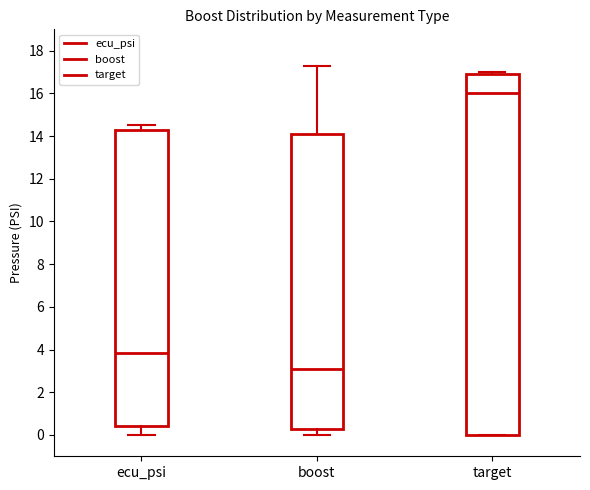

Reading left to right, read every box against the y-axis: the position of its median line, the range the box covers, and the ends of its whiskers. The values are not printed on the chart, so give them approximately, as read against the axis.

ecu_psi: median 3.8, box 0.4 to 14.4, whiskers 0.0 to 14.6
boost: median 3.2, box 0.4 to 14.0, whiskers 0.0 to 17.4
target: median 16.0, box 0.0 to 17.0, whiskers 0.0 to 17.0 (just above the box's upper edge)